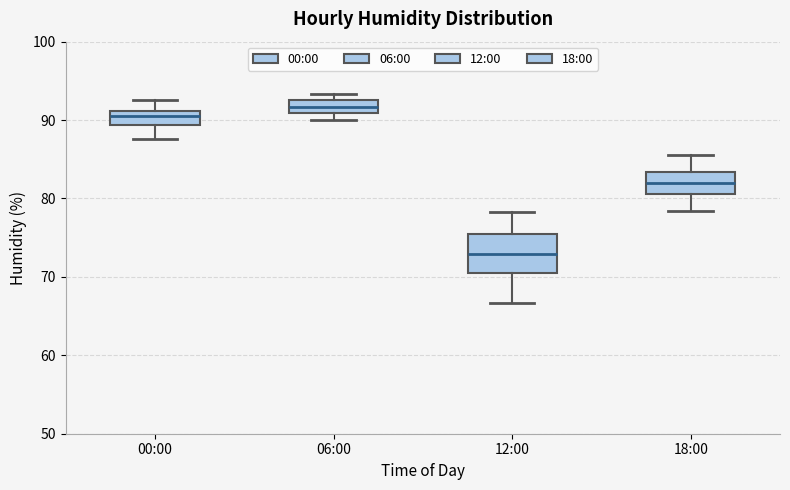

Reading left to right, read every box against the y-axis: the position of its median line, the range the box covers, and the ends of its whiskers. The values are not printed on the chart, so give them approximately, as read against the axis.

00:00: median 91 (just below the box's upper edge), box 89 to 91, whiskers 88 to 93
06:00: median 92, box 91 to 93, whiskers 90 to 93 (just above the box's upper edge)
12:00: median 73, box 70 to 75, whiskers 67 to 78
18:00: median 82, box 81 to 83, whiskers 78 to 86